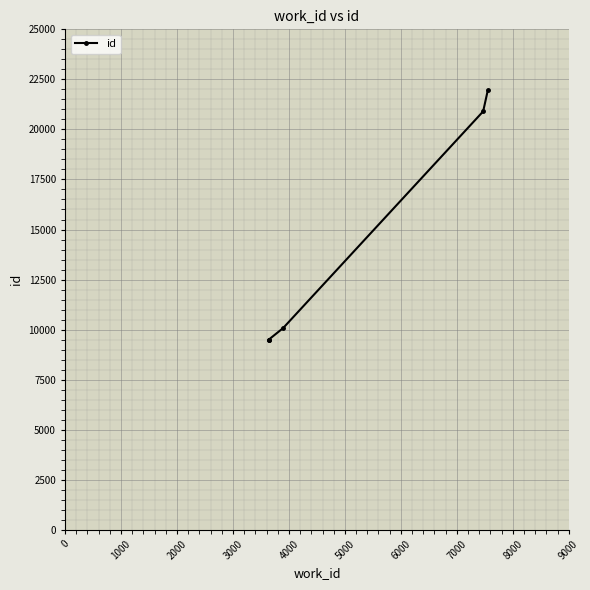

True or false: there are more than 2 points higher than both neighbors.

False